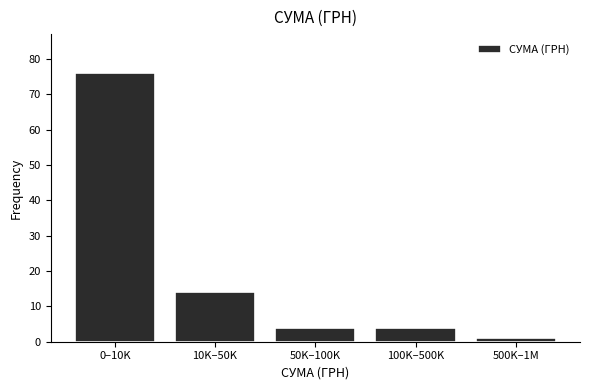

Reading right to left, transcribe all the data shown in this chart.

1	4	4	14	76